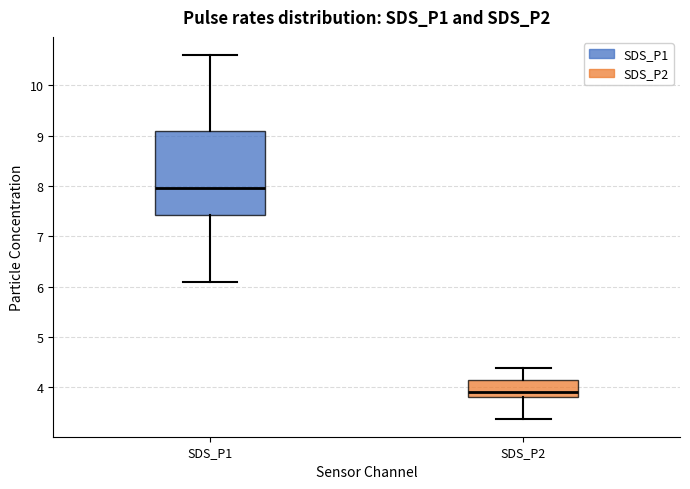

Reading left to right, transcribe this box plot: for each box, give where its median line is, the range the box spans, and where its two whiskers end, as read against the y-axis. The values are not printed on the chart, so give them approximately, as read against the axis.

SDS_P1: median 8.0, box 7.4 to 9.1, whiskers 6.1 to 10.6
SDS_P2: median 3.9, box 3.8 to 4.2, whiskers 3.4 to 4.4